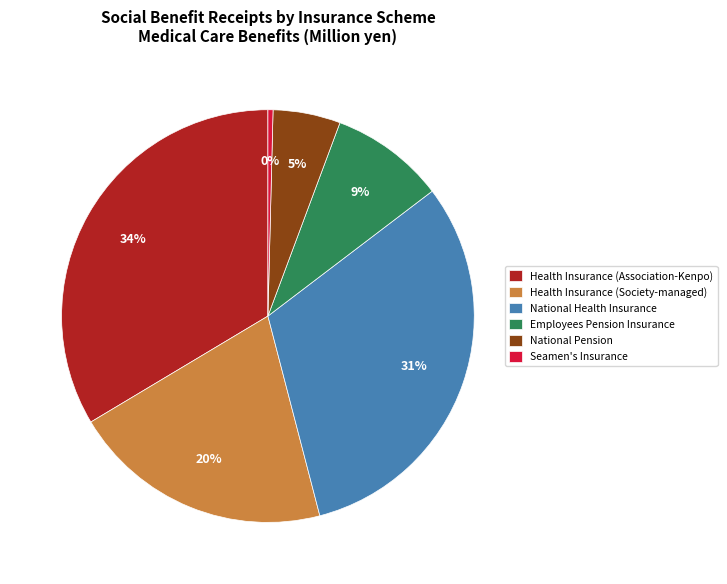

To the nearest percent, what is the average slice percentage?

17%